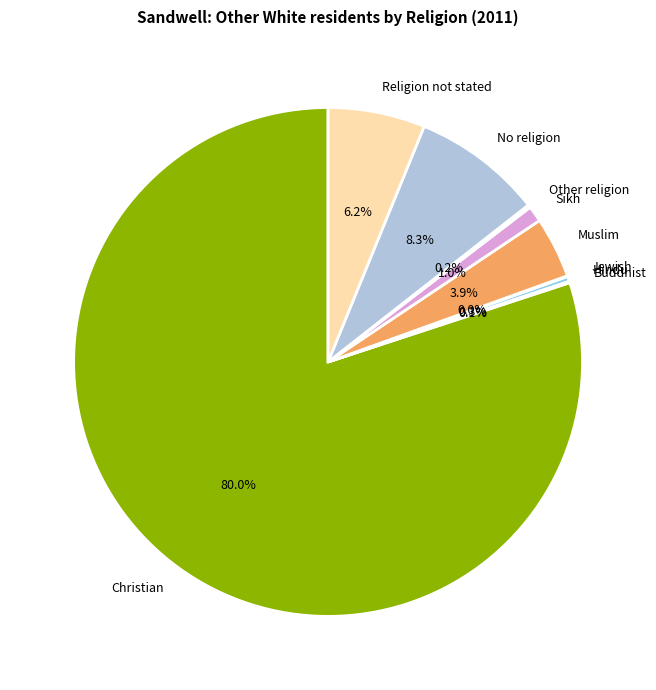

What is the ratio of the value at Muslim to the value at No religion?

0.5